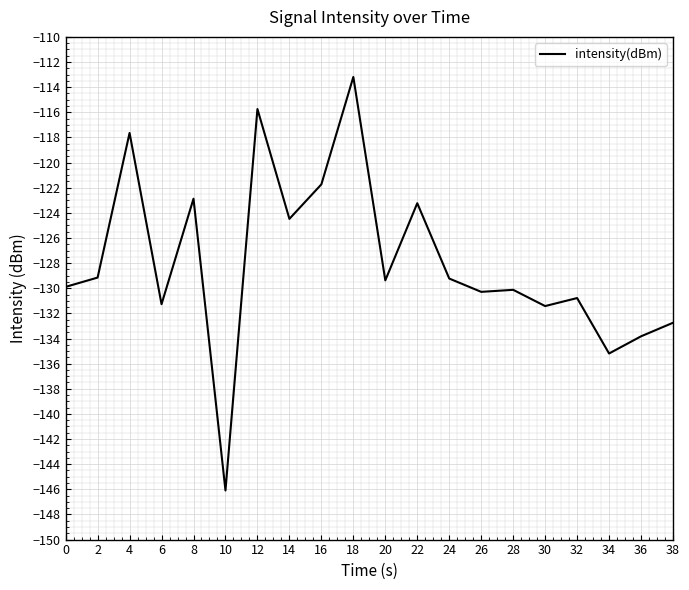

The chart shows a value of -135.2 at 34. True or false?

True